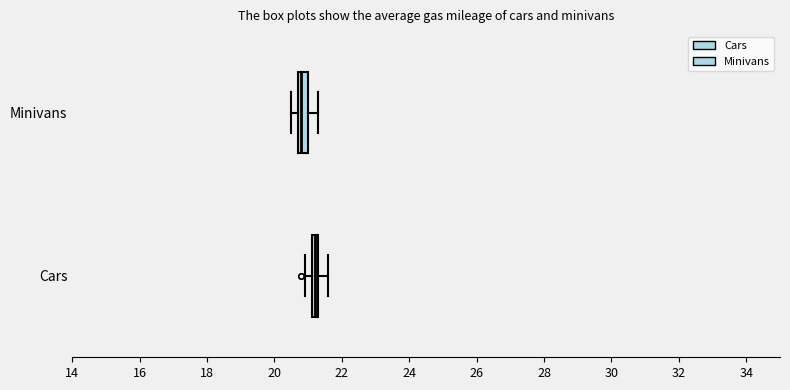

Where does the left whisker of the box for Cars end on the x-axis? The values are not printed on the chart, so give them approximately, as read against the axis.

21.0